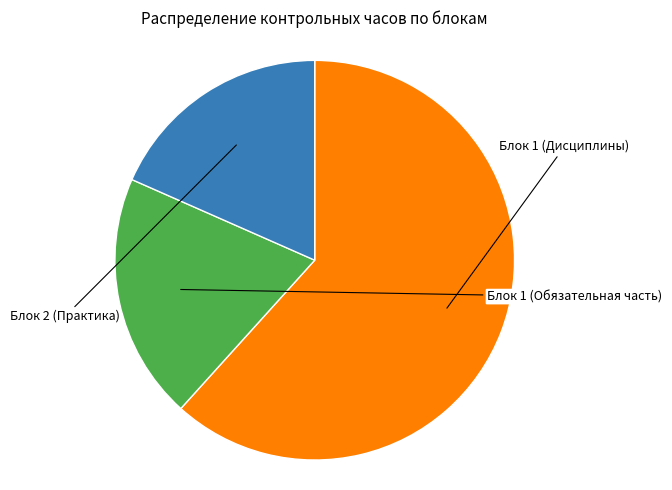

Rank the categories by value from highest to lowest.

Блок 1 (Дисциплины), Блок 1 (Обязательная часть), Блок 2 (Практика)